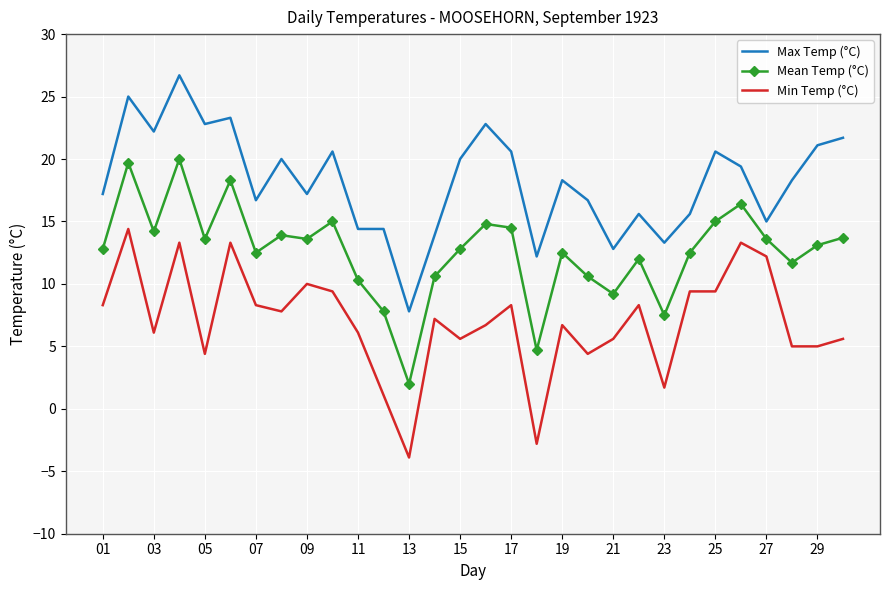

What is the difference between the maximum and minimum values in the Max Temp (°C) series?

18.9